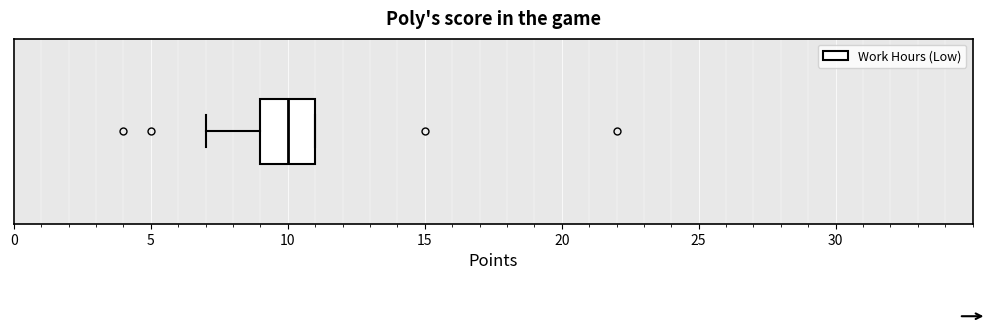

Read this box plot against the x-axis: the position of the median line, the range covered by the box, and the ends of both whiskers. The values are not printed on the chart, so give them approximately, as read against the axis.

median 10, box 9 to 11, whiskers 7 to 11